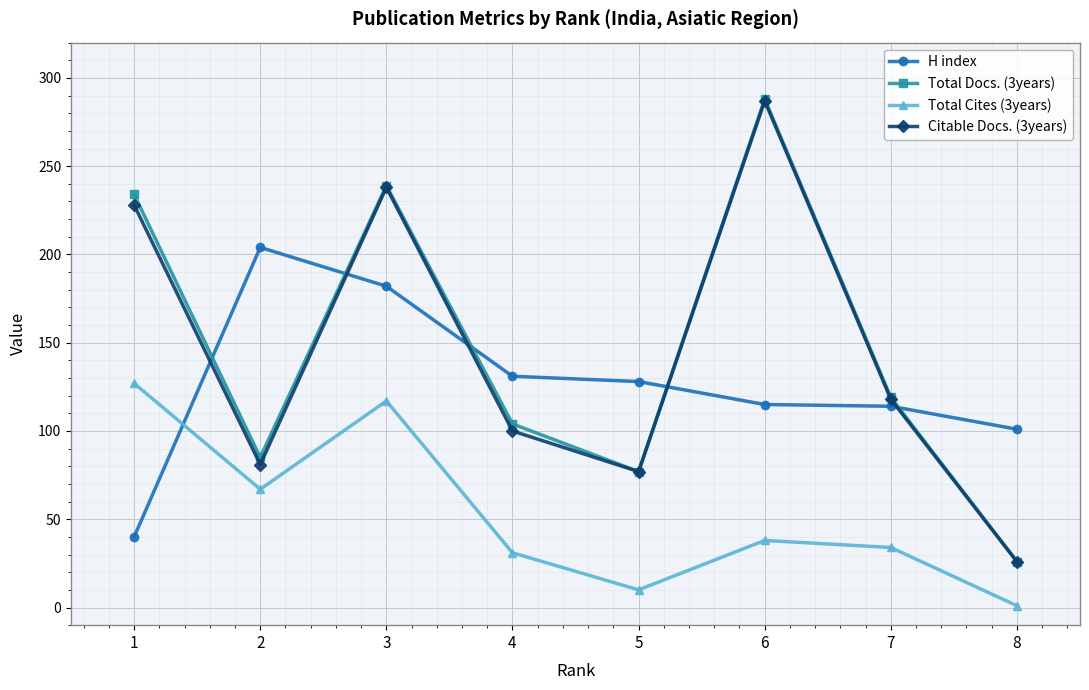

Which series has the widest spread of values?

Total Docs. (3years)